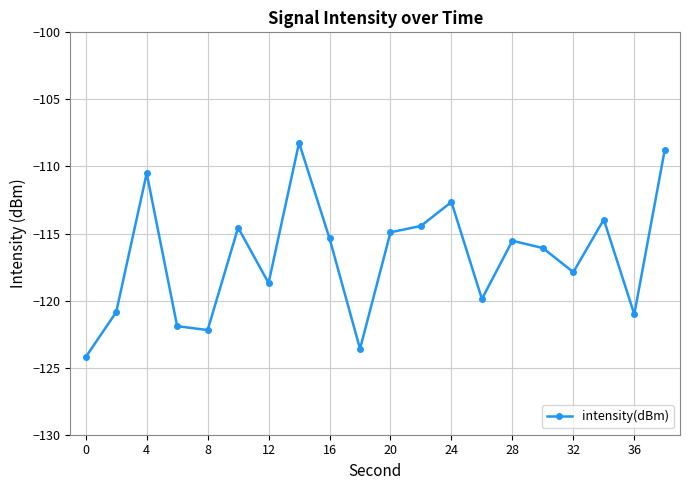

Reading right to left, list all the values displayed in this chart.

-108.8	-121.0	-114.0	-117.9	-116.1	-115.5	-119.9	-112.6	-114.4	-114.9	-123.6	-115.4	-108.2	-118.7	-114.6	-122.2	-121.9	-110.5	-120.9	-124.2